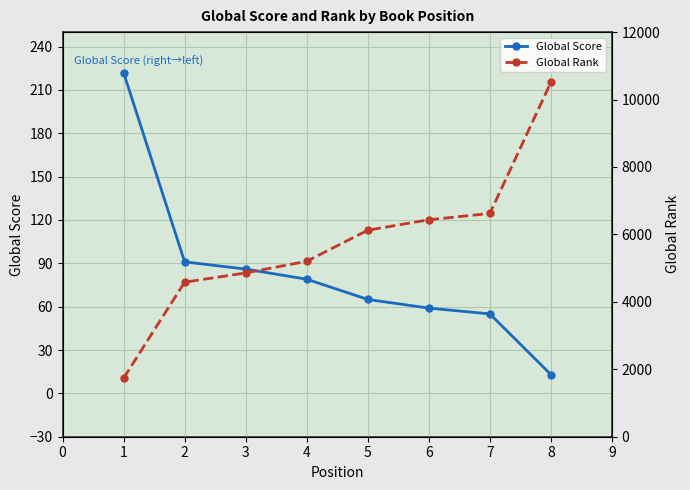

How many values in the Global Rank series are below 6125?

4